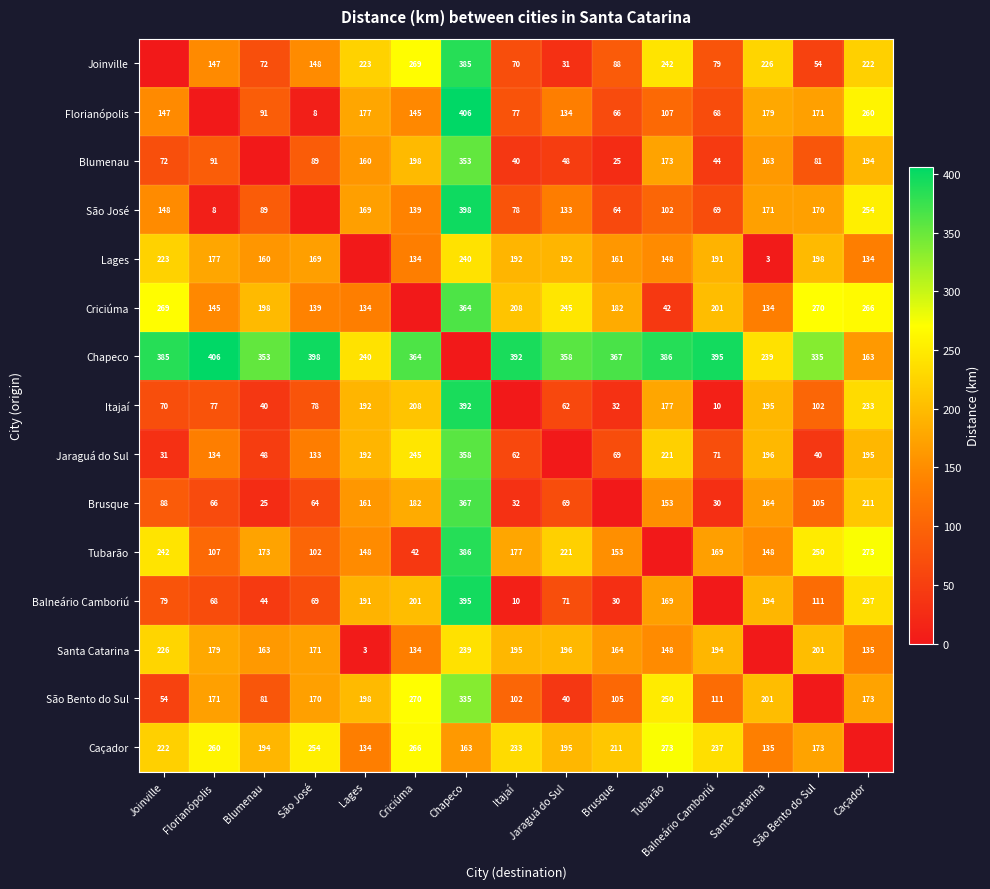

Is the value of Itajaí at Blumenau greater than the value of Balneário Camboriú at Florianópolis?

No